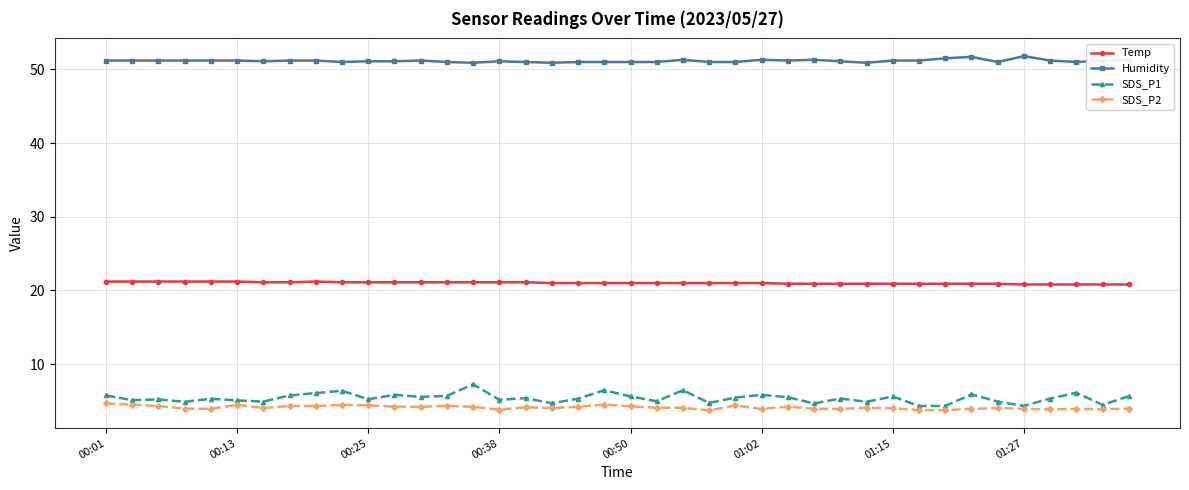

What is the maximum value for SDS_P2?

4.7